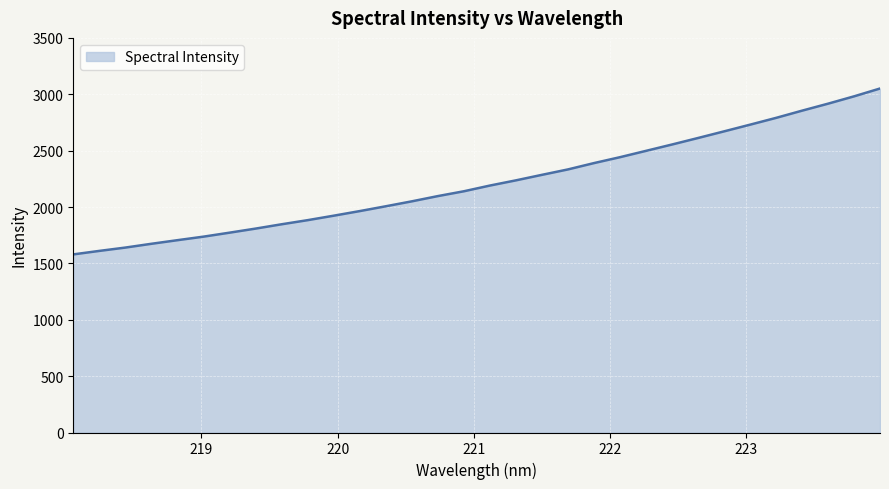

What is the maximum value shown in the chart?

3051.0